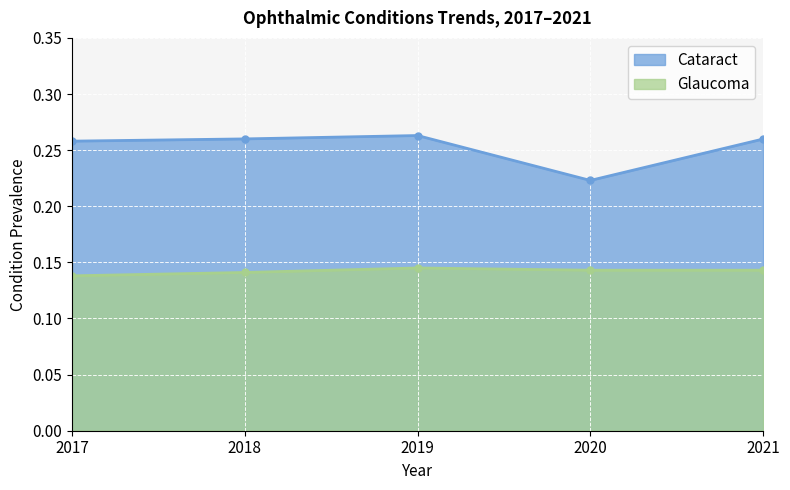

How many data points does each series have?

5